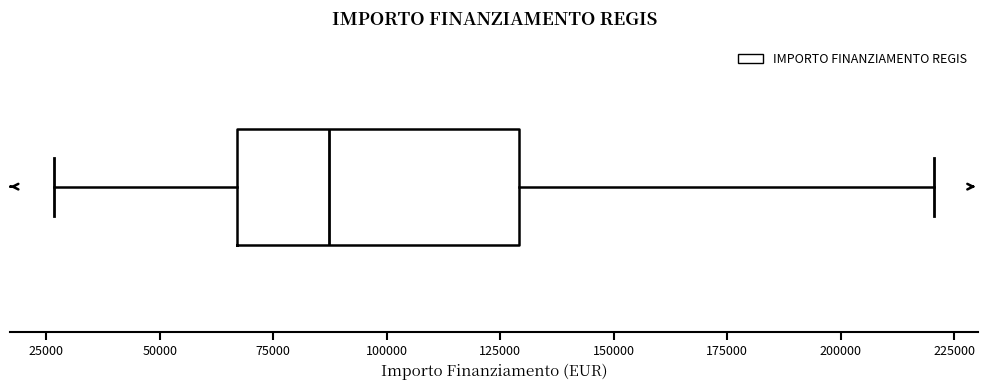

Read this box plot against the x-axis: the position of the median line, the range covered by the box, and the ends of both whiskers. The values are not printed on the chart, so give them approximately, as read against the axis.

median 85000, box 65000 to 130000, whiskers 25000 to 220000